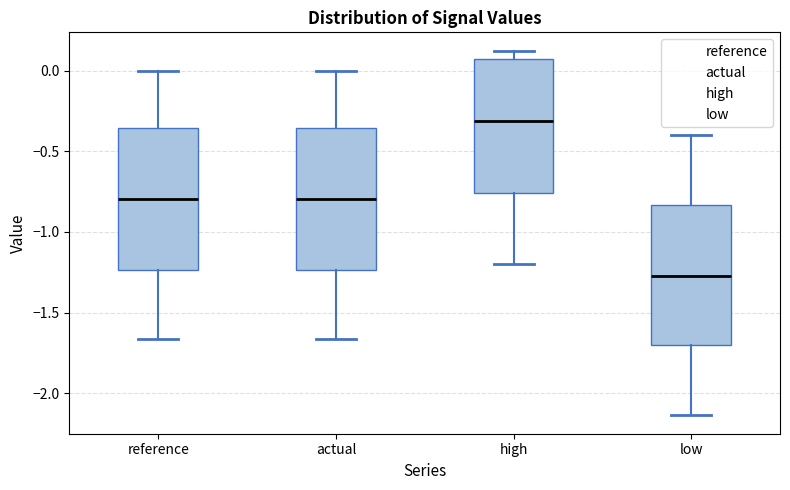

Reading left to right, transcribe this box plot: for each box, give where its median line is, the range the box spans, and where its two whiskers end, as read against the y-axis. The values are not printed on the chart, so give them approximately, as read against the axis.

reference: median -0.80, box -1.25 to -0.35, whiskers -1.65 to 0.00
actual: median -0.80, box -1.25 to -0.35, whiskers -1.65 to 0.00
high: median -0.30, box -0.75 to 0.10, whiskers -1.20 to 0.10 (just above the box's upper edge)
low: median -1.25, box -1.70 to -0.85, whiskers -2.15 to -0.40